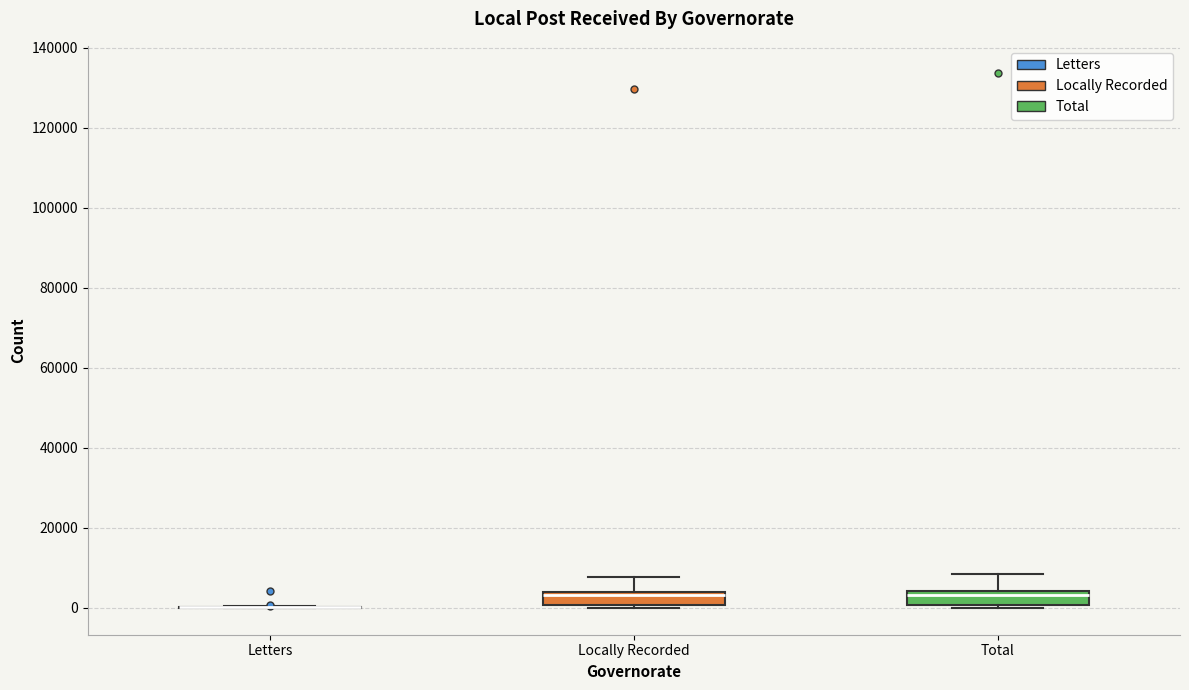

Reading left to right, read every box against the y-axis: the position of its median line, the range the box covers, and the ends of its whiskers. The values are not printed on the chart, so give them approximately, as read against the axis.

Letters: box collapsed to a line at 0, whiskers 0 to 0
Locally Recorded: median 4000 (just below the box's upper edge), box 0 to 4000, whiskers 0 (just below the box's lower edge) to 8000
Total: median 4000 (just below the box's upper edge), box 0 to 4000, whiskers 0 (just below the box's lower edge) to 8000